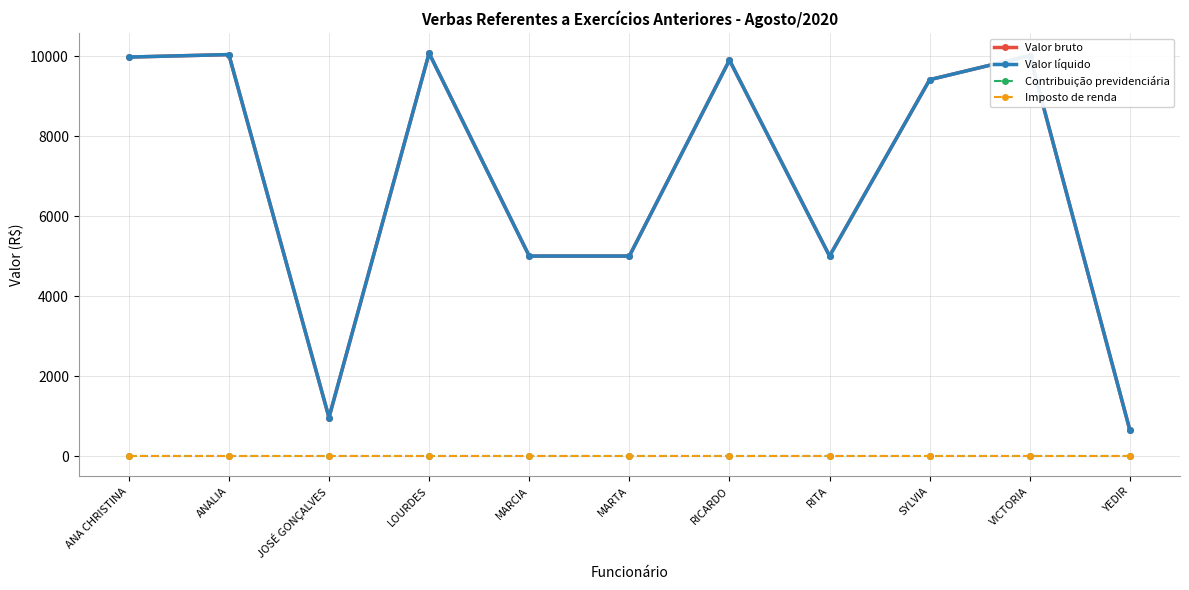

Rank the categories by Valor líquido value from lowest to highest.

YEDIR, JOSÉ GONÇALVES, MARCIA, MARTA, RITA, SYLVIA, RICARDO, ANA CHRISTINA, VICTORIA, ANALIA, LOURDES